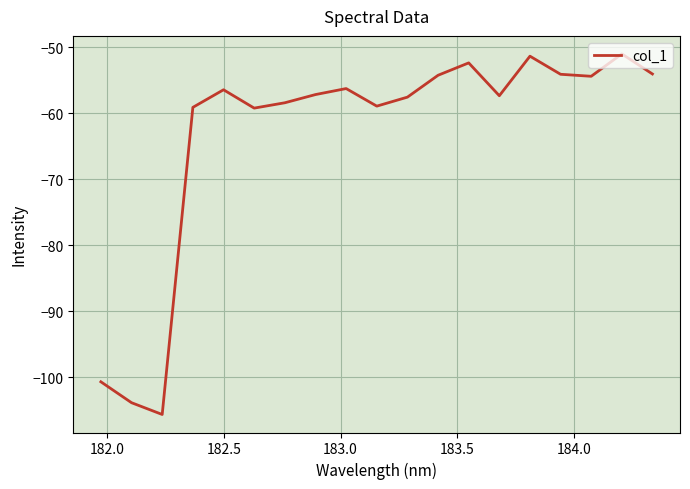

What is the greatest value displayed?

-51.0